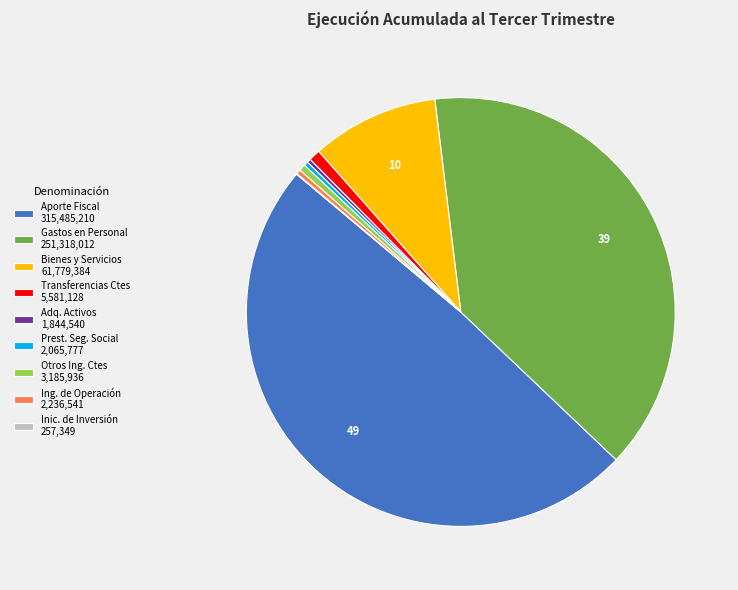

What is the largest slice in the pie chart?

Aporte Fiscal 315,485,210